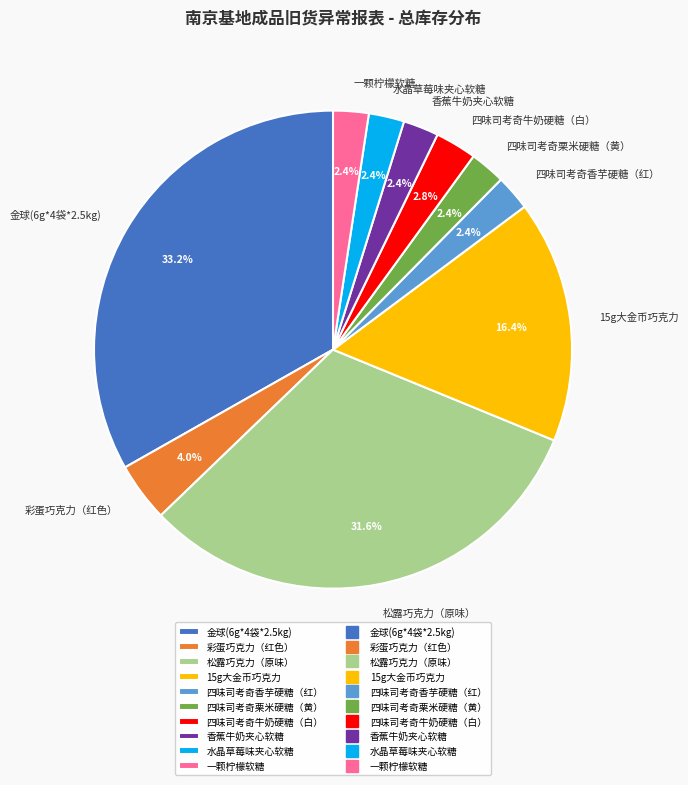

What portion of the pie excludes 四味司考奇香芋硬糖（红）?

97.6%